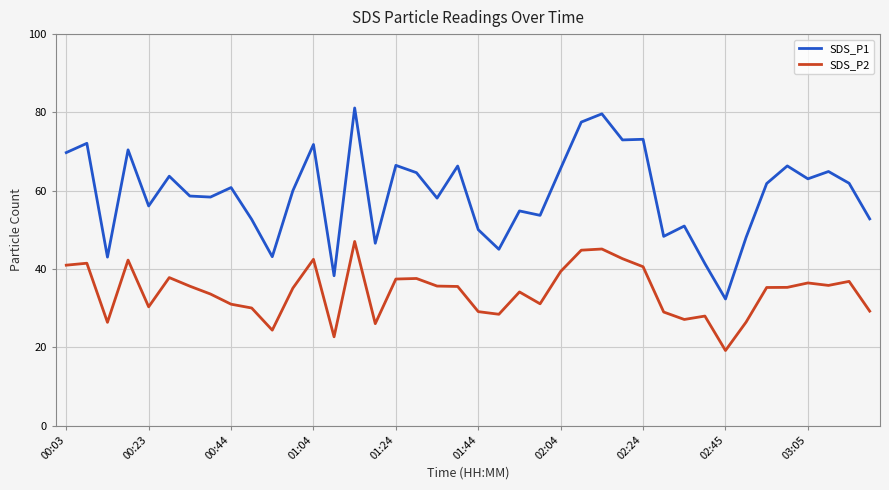

Rank the series by their average value, from highest to lowest.

SDS_P1, SDS_P2